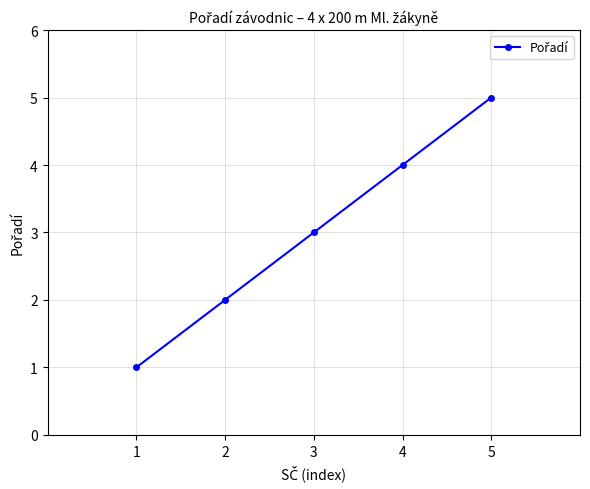

Read the value at 2.

2